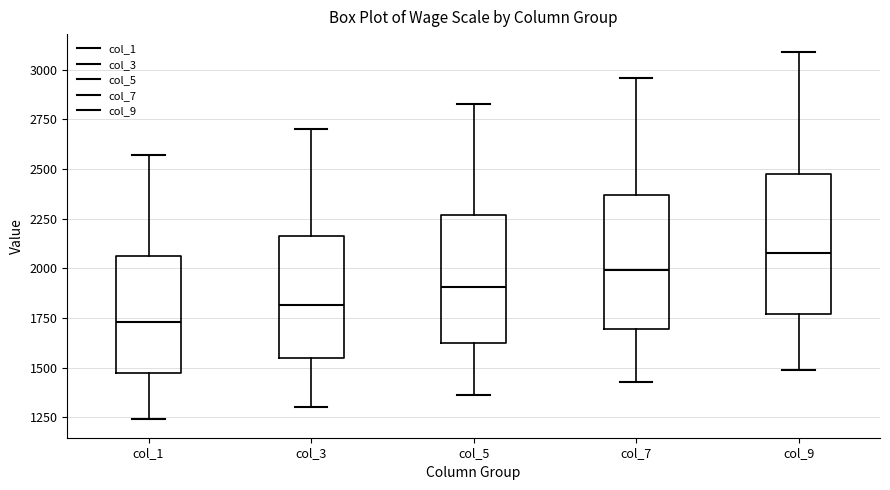

Reading left to right, read every box against the y-axis: the position of its median line, the range the box covers, and the ends of its whiskers. The values are not printed on the chart, so give them approximately, as read against the axis.

col_1: median 1750, box 1450 to 2050, whiskers 1250 to 2550
col_3: median 1800, box 1550 to 2150, whiskers 1300 to 2700
col_5: median 1900, box 1600 to 2250, whiskers 1350 to 2850
col_7: median 2000, box 1700 to 2350, whiskers 1450 to 2950
col_9: median 2100, box 1750 to 2450, whiskers 1500 to 3100